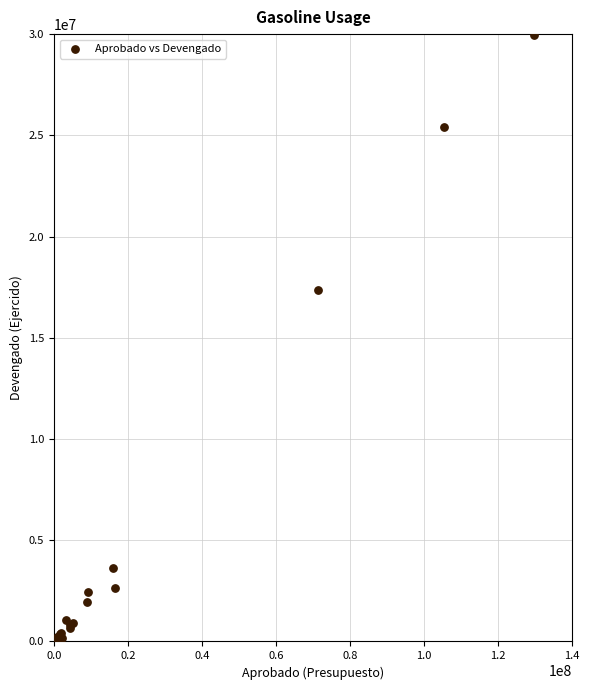

What Y value in the scatter plot is closest to 14981302?

17380928.7